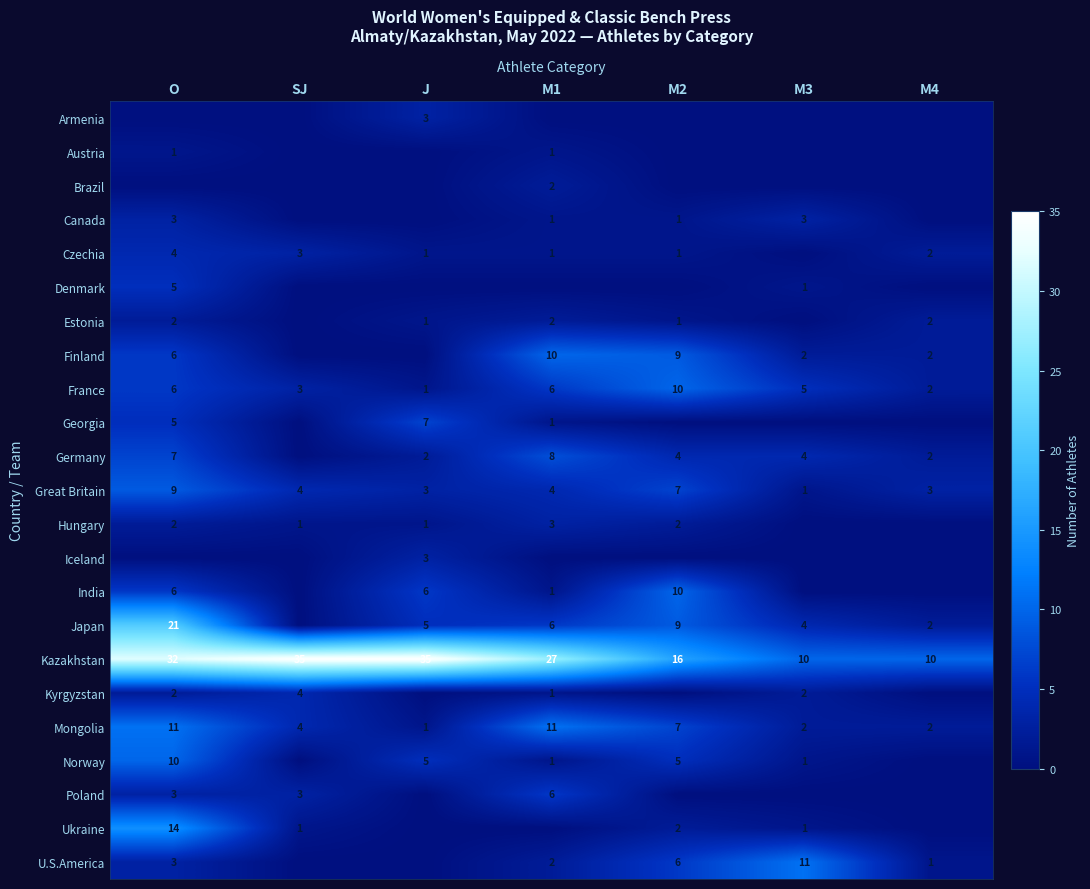

What is the lowest value of the Great Britain series?

1